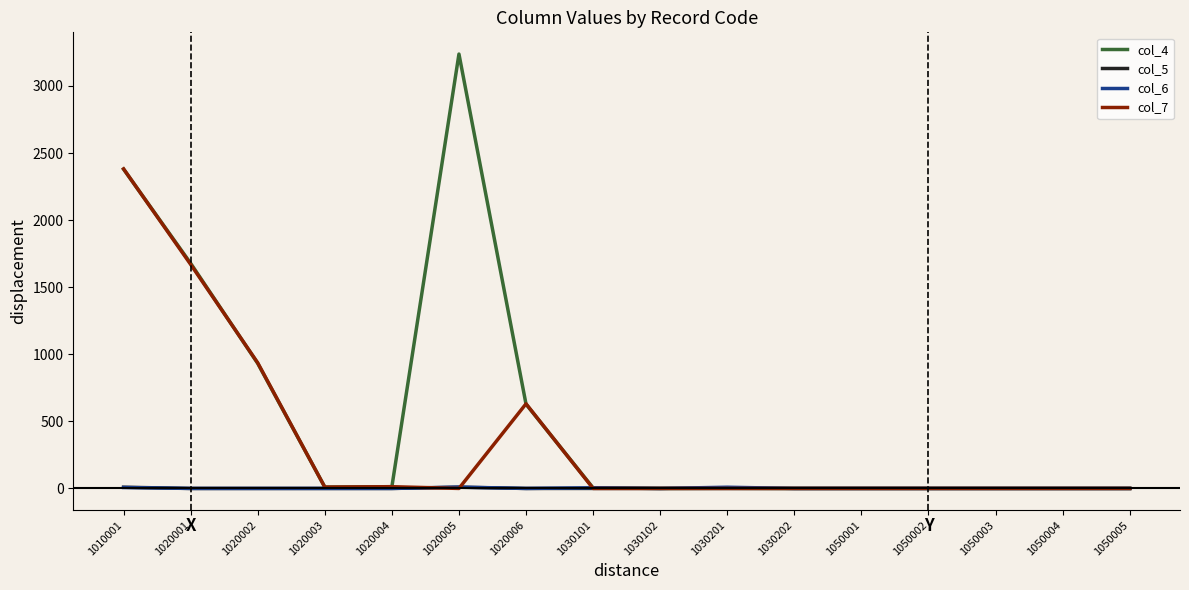

At which category is the sum across all series the highest?

1010001